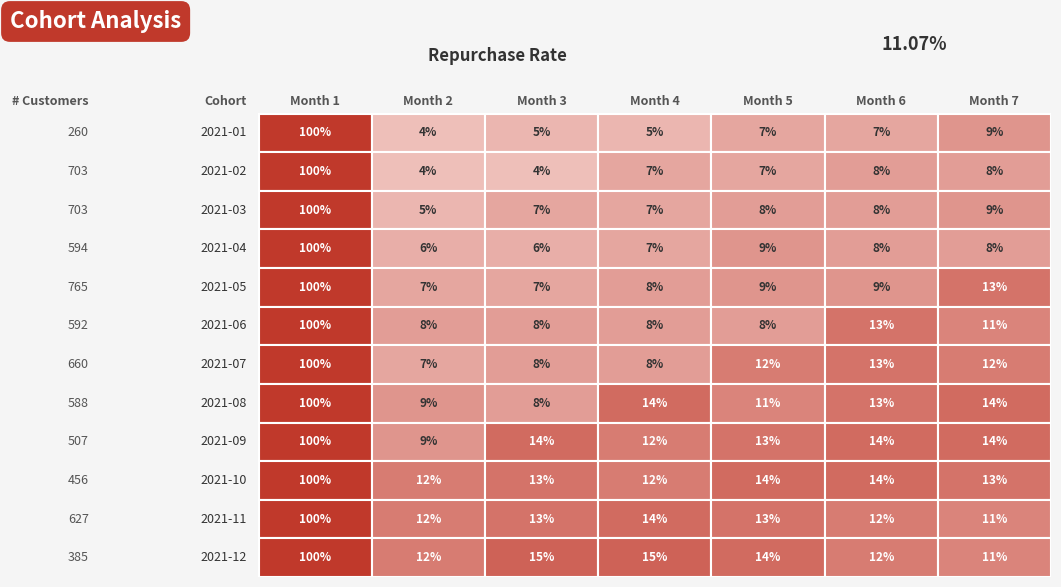

Is it true that 2021-08 equals 7 at 3?

False